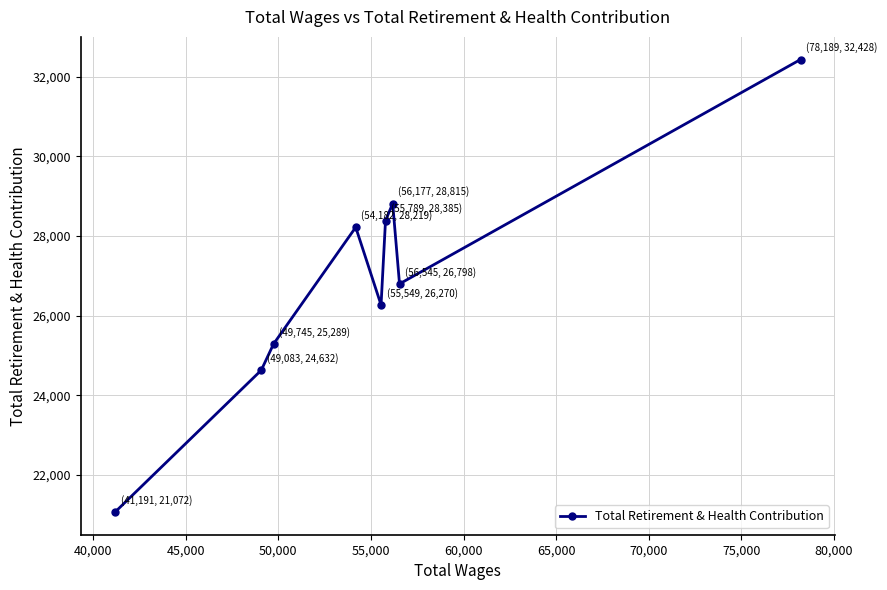

What is the value of the 9th point from the left?

32428